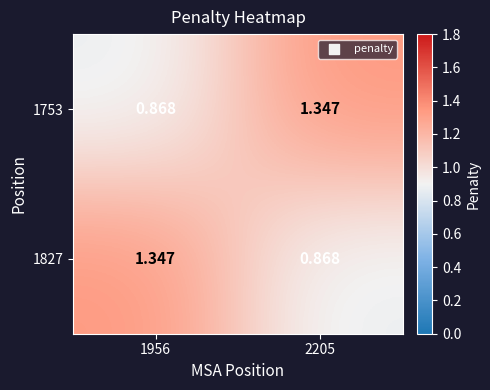

Is the value of 1827 at 2205 greater than the value of 1753 at 2205?

No